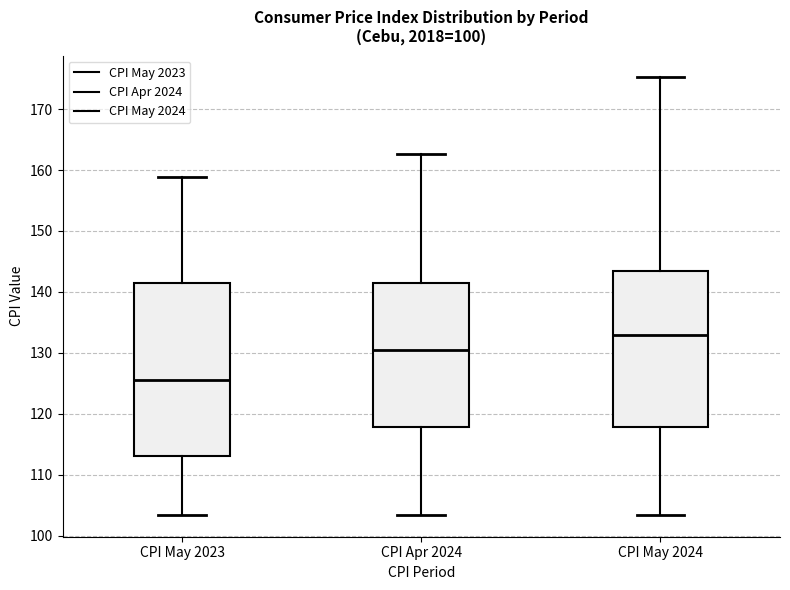

Reading left to right, transcribe this box plot: for each box, give where its median line is, the range the box spans, and where its two whiskers end, as read against the y-axis. The values are not printed on the chart, so give them approximately, as read against the axis.

CPI May 2023: median 126, box 113 to 142, whiskers 103 to 159
CPI Apr 2024: median 131, box 118 to 141, whiskers 103 to 163
CPI May 2024: median 133, box 118 to 143, whiskers 103 to 175